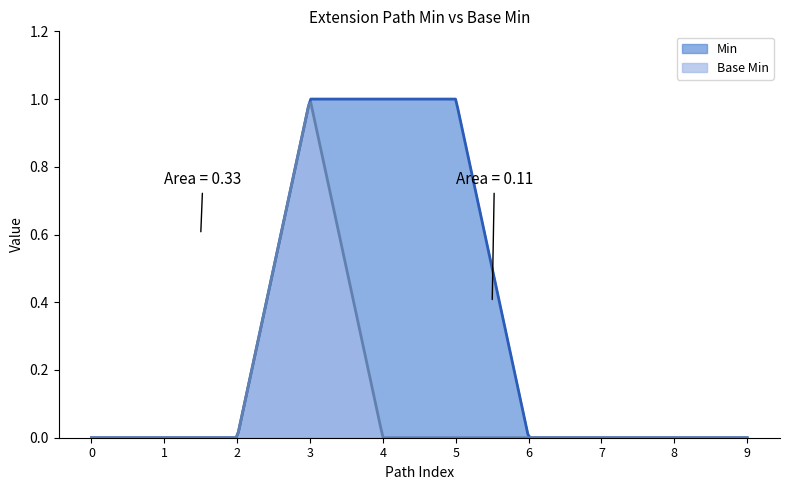

How many values in Base Min are above zero?

1